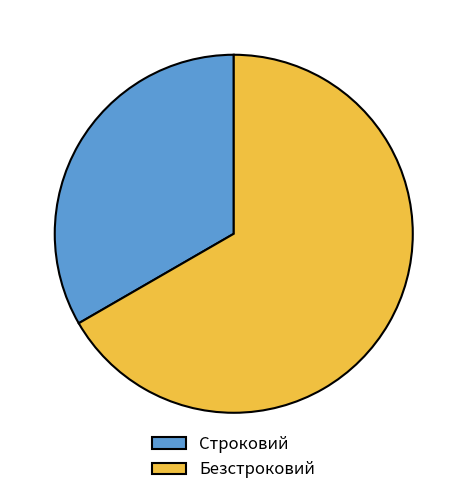

Combined, do Безстроковий and Строковий account for over 50%?

Yes